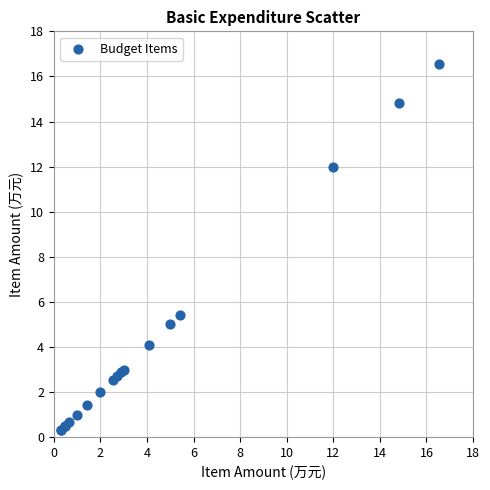

What Y value in the scatter plot is closest to 8?

5.4